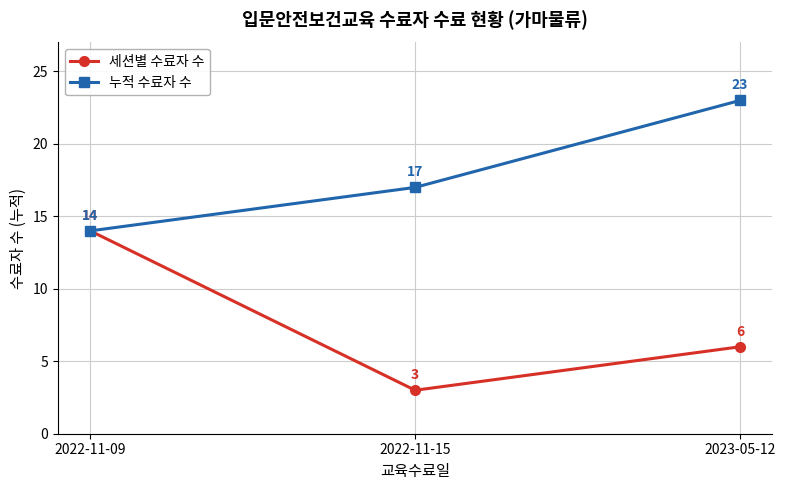

What is the difference between the 세션별 수료자 수 values at 2022-11-15 and 2023-05-12?

3